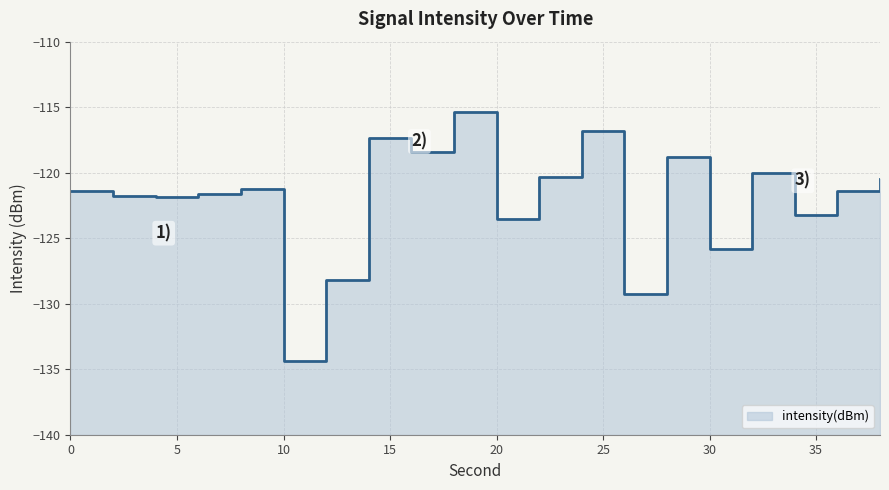

True or false: the data shows -46.4 at 0.

False